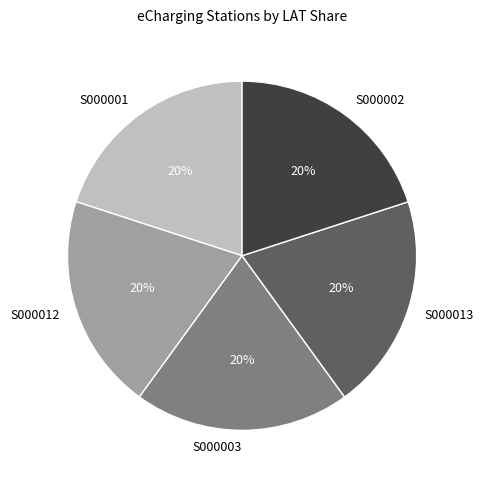

Count the number of slices in the pie.

5